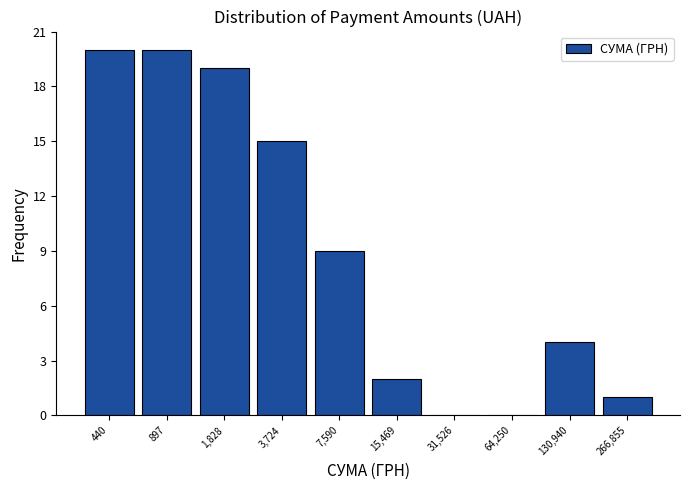

Reading left to right, list all the values displayed in this chart.

440=20	897=20	1,828=19	3,724=15	7,590=9	15,469=2	31,526=0	64,250=0	130,940=4	266,855=1